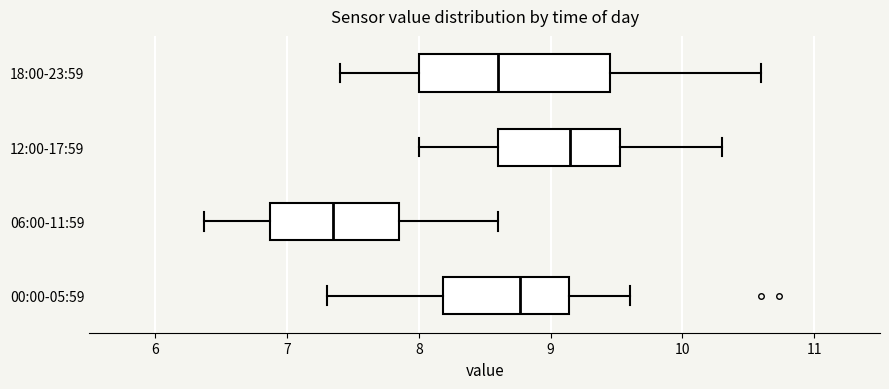

Which box is the widest, from its left edge to its right edge?

18:00-23:59